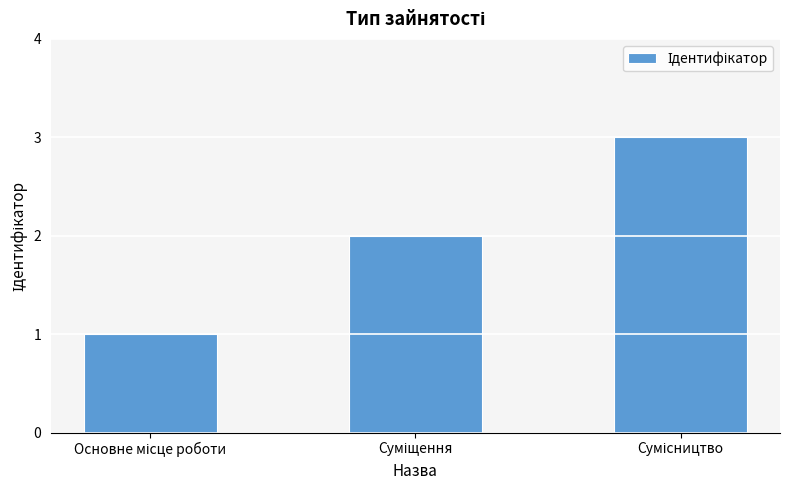

How many series are shown in this chart?

1